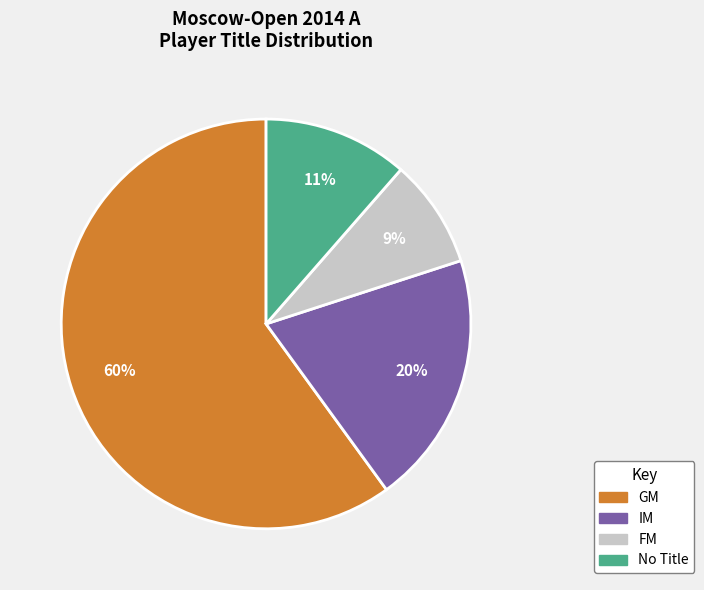

To the nearest percent, what is the difference between the largest and smallest slice percentages?

51%